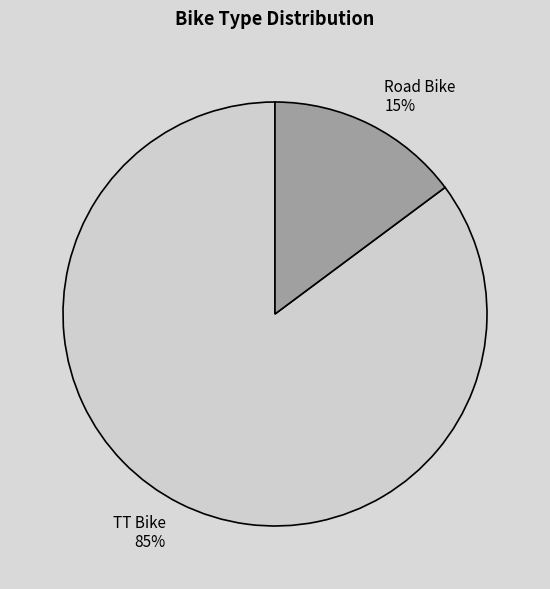

To the nearest percent, what is the difference between the largest and smallest slice percentages?

70%